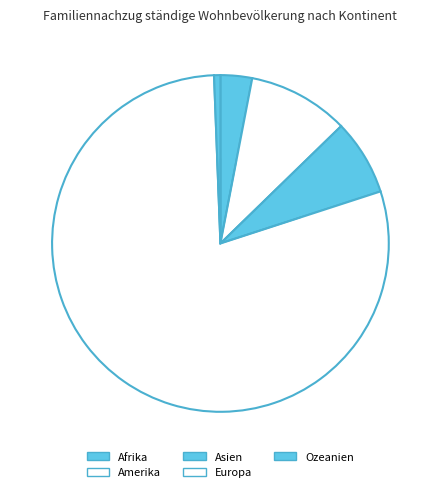

Do Asien and Ozeanien together represent more than half of the pie?

No